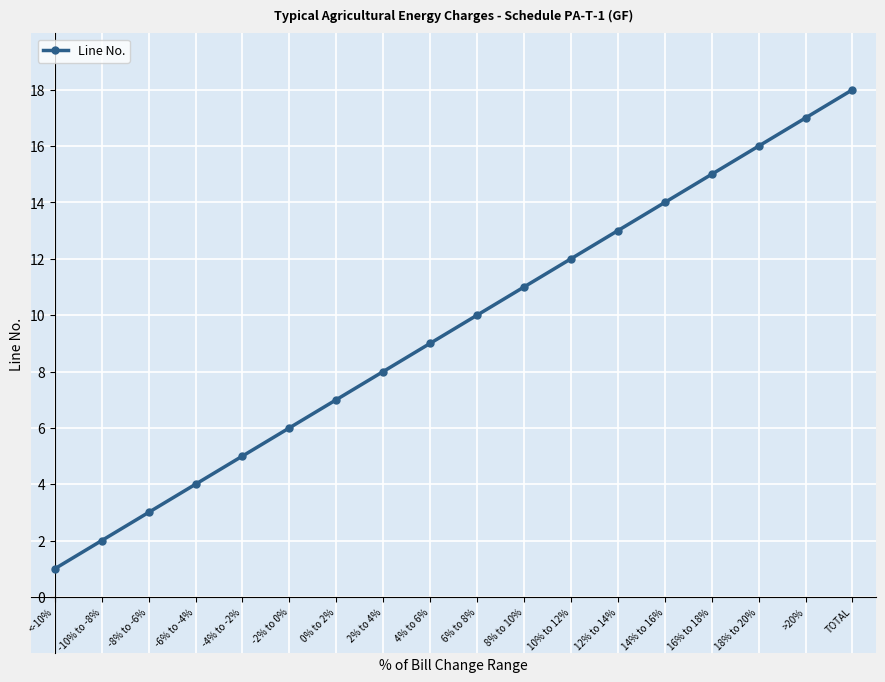

True or false: there are more than 0 points higher than both neighbors.

False